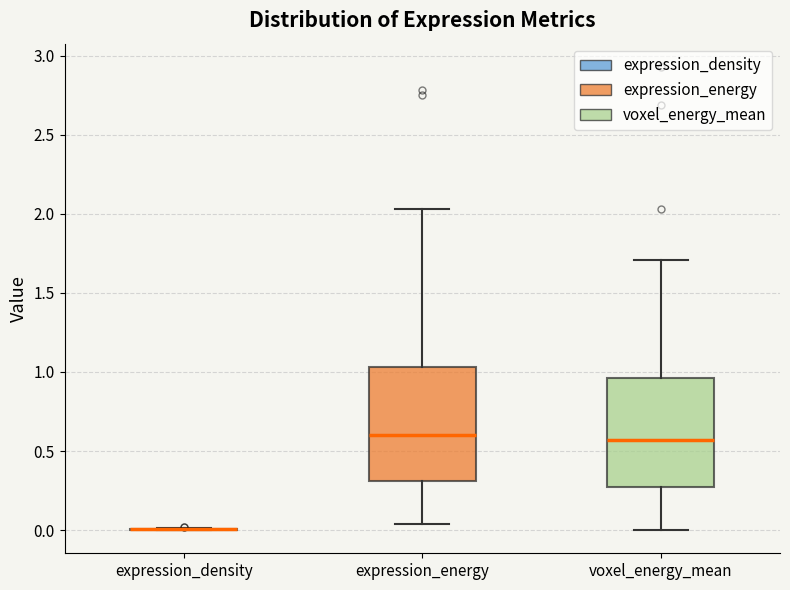

Reading left to right, read every box against the y-axis: the position of its median line, the range the box covers, and the ends of its whiskers. The values are not printed on the chart, so give them approximately, as read against the axis.

expression_density: box collapsed to a line at 0.00, whiskers 0.00 to 0.00
expression_energy: median 0.60, box 0.30 to 1.05, whiskers 0.05 to 2.05
voxel_energy_mean: median 0.55, box 0.25 to 0.95, whiskers 0.00 to 1.70